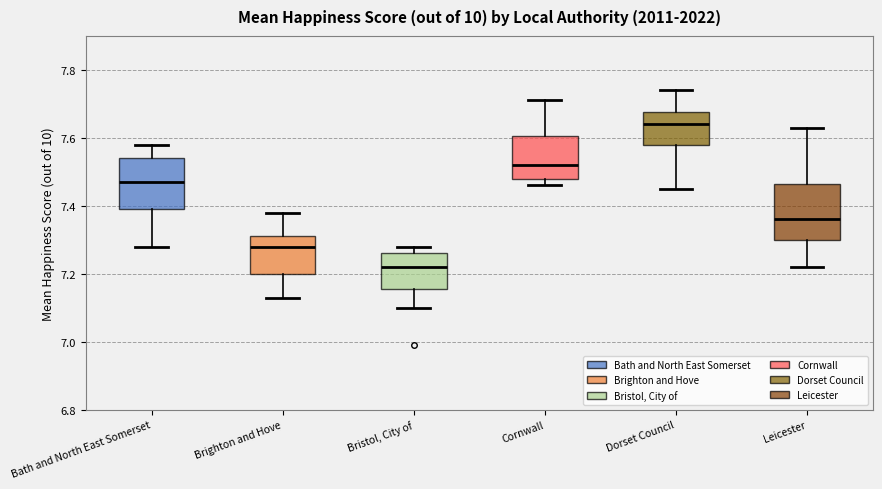

Reading left to right, read every box against the y-axis: the position of its median line, the range the box covers, and the ends of its whiskers. The values are not printed on the chart, so give them approximately, as read against the axis.

Bath and North East Somerset: median 7.48, box 7.40 to 7.54, whiskers 7.28 to 7.58
Brighton and Hove: median 7.28, box 7.20 to 7.32, whiskers 7.14 to 7.38
Bristol, City of: median 7.22, box 7.16 to 7.26, whiskers 7.10 to 7.28
Cornwall: median 7.52, box 7.48 to 7.60, whiskers 7.46 to 7.72
Dorset Council: median 7.64, box 7.58 to 7.68, whiskers 7.46 to 7.74
Leicester: median 7.36, box 7.30 to 7.46, whiskers 7.22 to 7.64